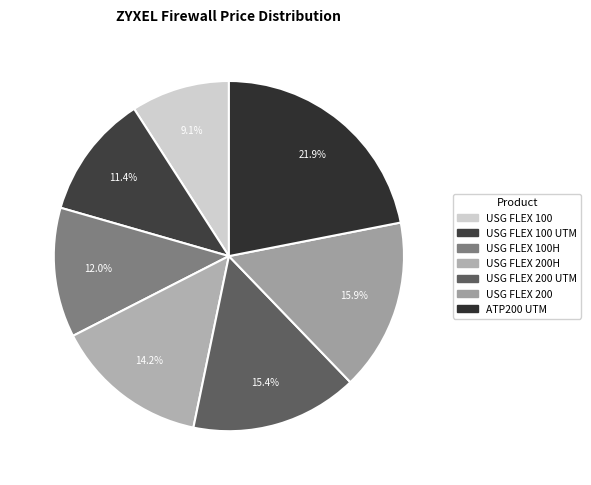

Count the number of slices in the pie.

7